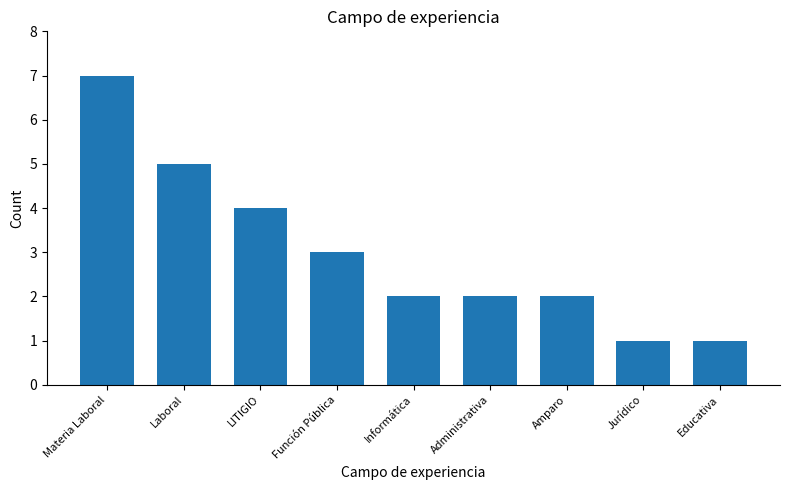

How many categories are shown in the chart?

9